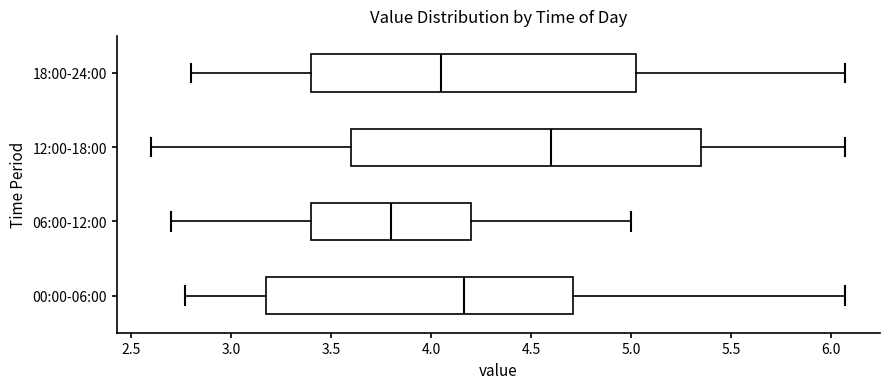

Where does the median line of the box for 00:00-06:00 sit on the x-axis? The values are not printed on the chart, so give them approximately, as read against the axis.

4.15